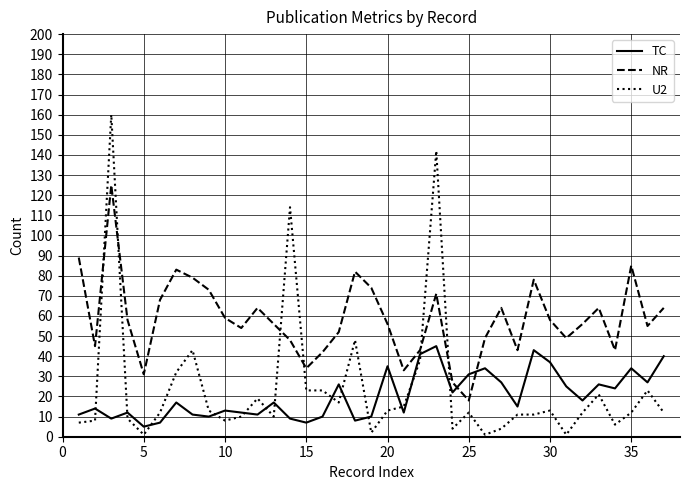

After their last crossing, which series has the higher values: TC or NR?

NR